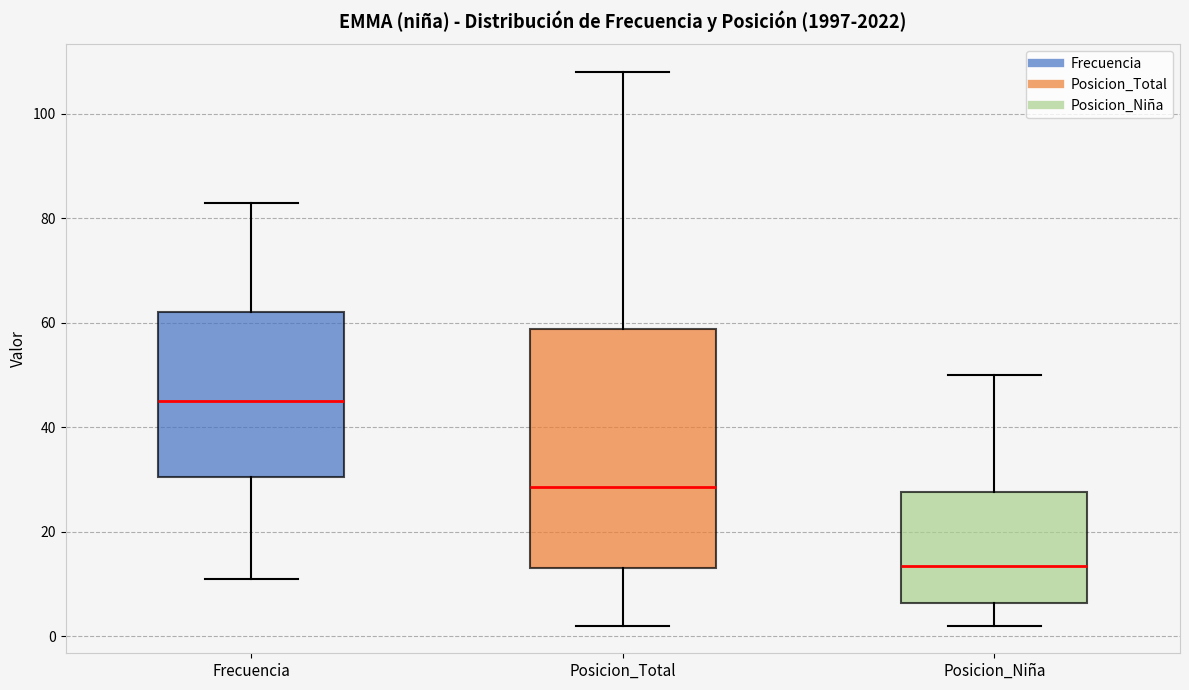

Which box has the highest median line?

Frecuencia